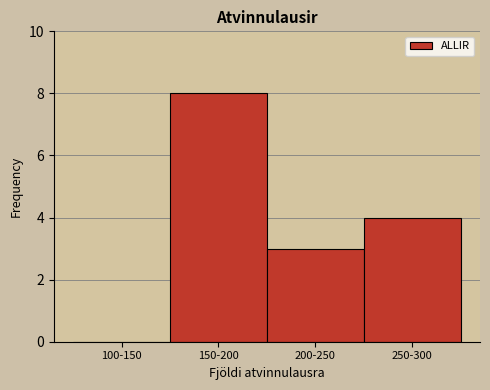

Reading right to left, extract all data points from this chart.

250-300=4	200-250=3	150-200=8	100-150=0